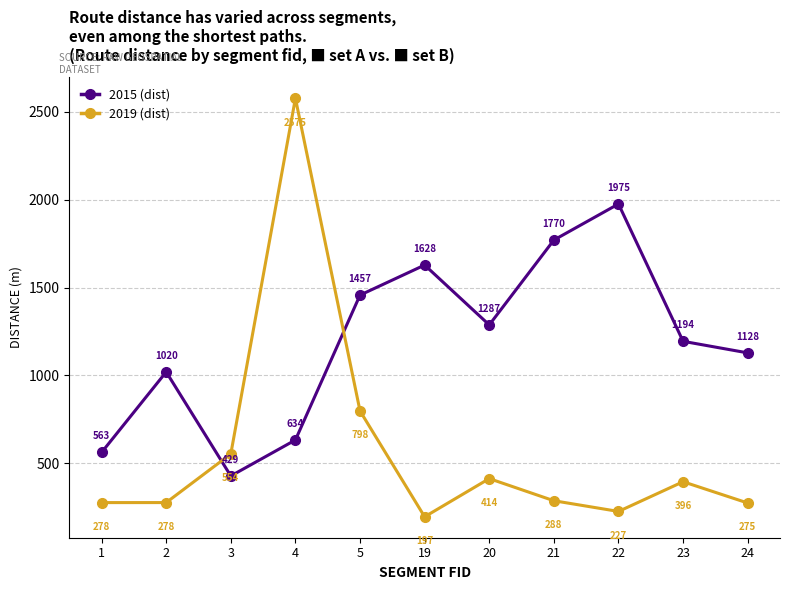

What is the sum of the 2015 (dist) values at 20 and 23?

2481.7